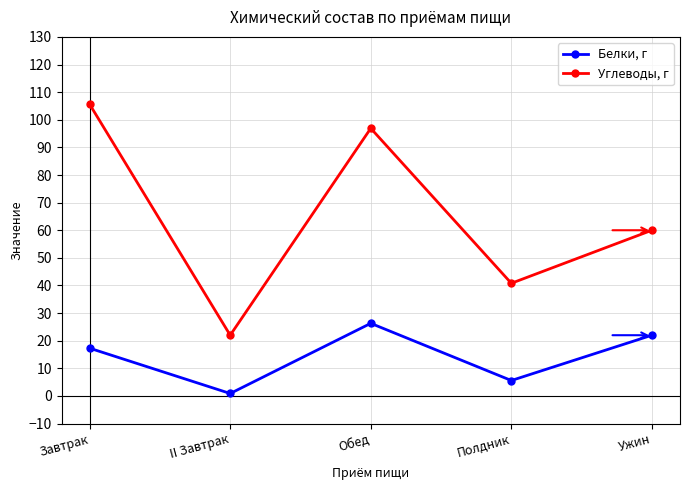

Reading left to right, extract all data points from this chart.

Белки, г: Завтрак=17.3	II Завтрак=0.9	Обед=26.3	Полдник=5.6	Ужин=22.0
Углеводы, г: Завтрак=105.6	II Завтрак=22.0	Обед=96.9	Полдник=40.8	Ужин=60.0